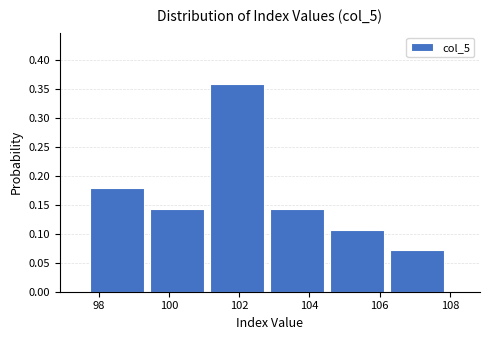

Reading left to right, transcribe this chart: for each bar, give the range it covers on the x-axis and its height. Neither the bar edges nor the heights are printed on the chart, so give them approximately, as read against the axes.

97.8 to 99.4: 0.180
99.4 to 101.2: 0.145
101.2 to 102.8: 0.355
102.8 to 104.6: 0.145
104.6 to 106.2: 0.105
106.2 to 108.0: 0.070